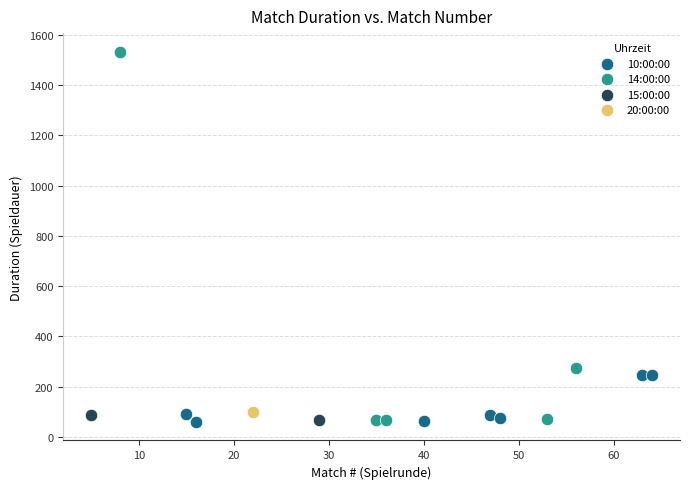

Which series reaches the maximum Y coordinate?

14:00:00